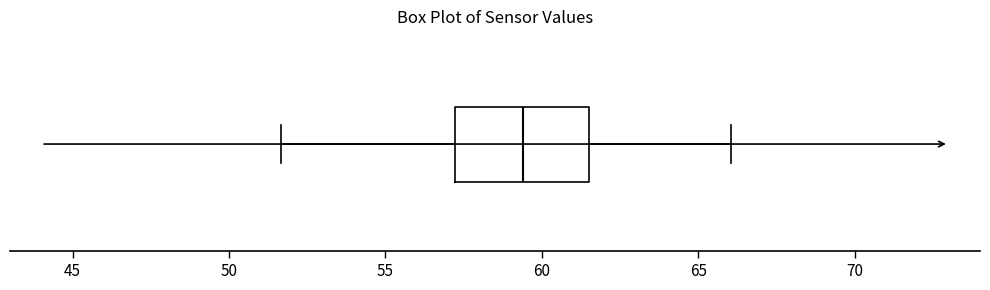

Transcribe this box plot: give where the median line is, the range the box spans, and where the two whiskers end, as read against the x-axis. The values are not printed on the chart, so give them approximately, as read against the axis.

median 59.5, box 57.0 to 61.5, whiskers 51.5 to 66.0